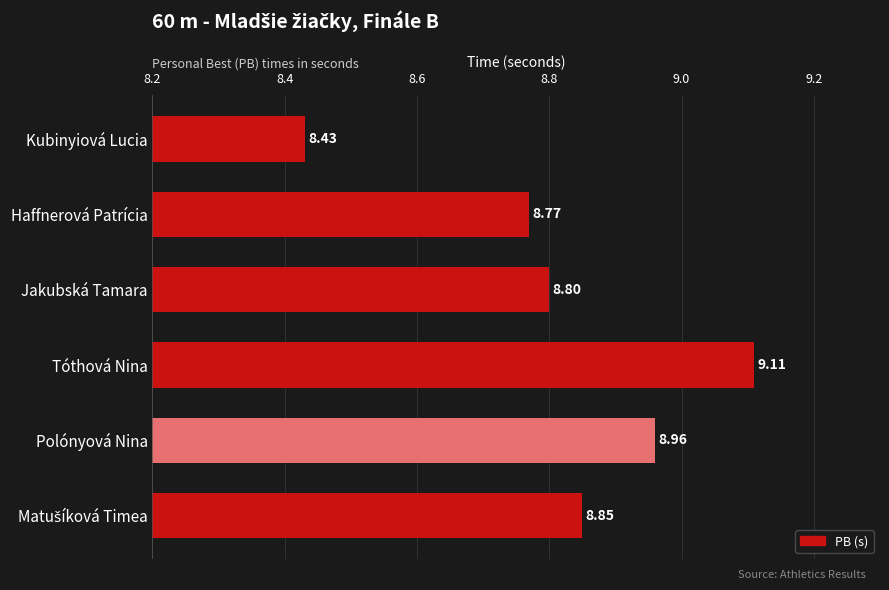

Approximately how many times larger is the value at Polónyová Nina compared to Haffnerová Patrícia?

1.0